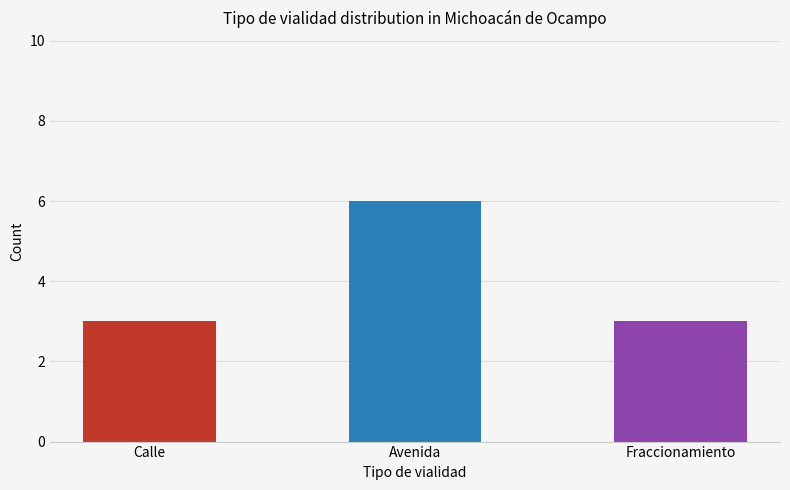

What is the ratio of the value at Avenida to the value at Calle?

2.0